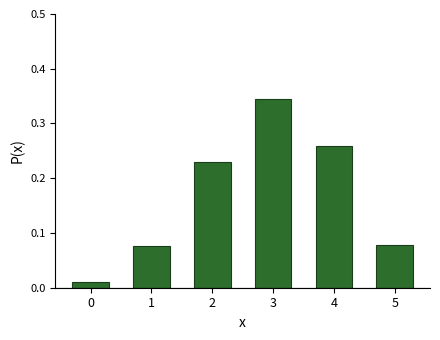

Between 0 and 3, which is larger?

3